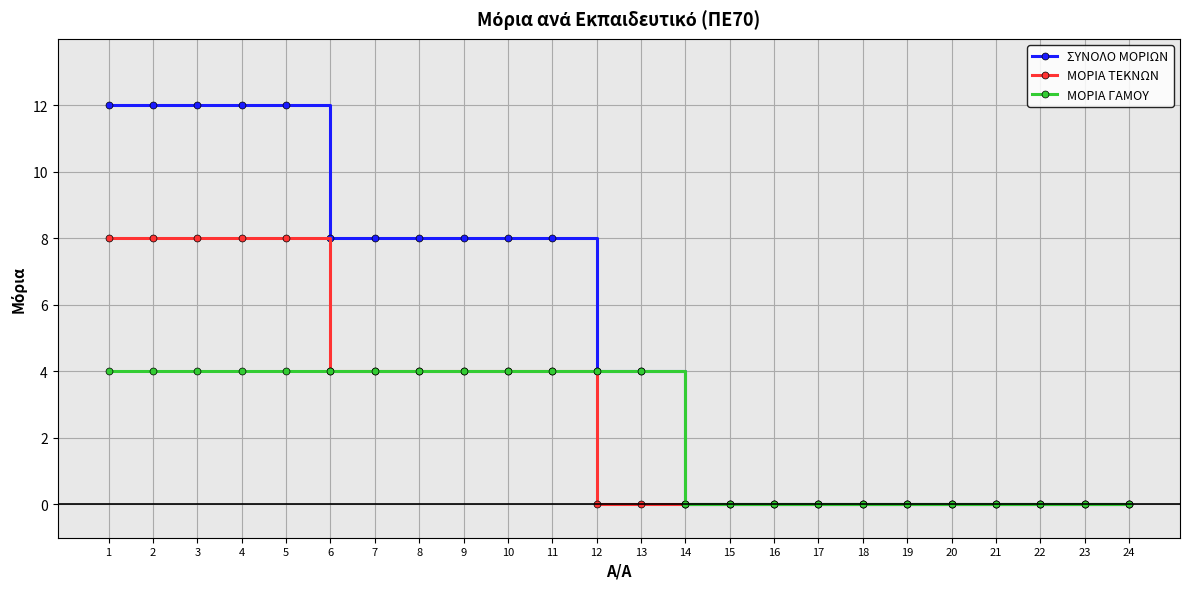

What is the highest value of the ΣΥΝΟΛΟ ΜΟΡΙΩΝ series?

12